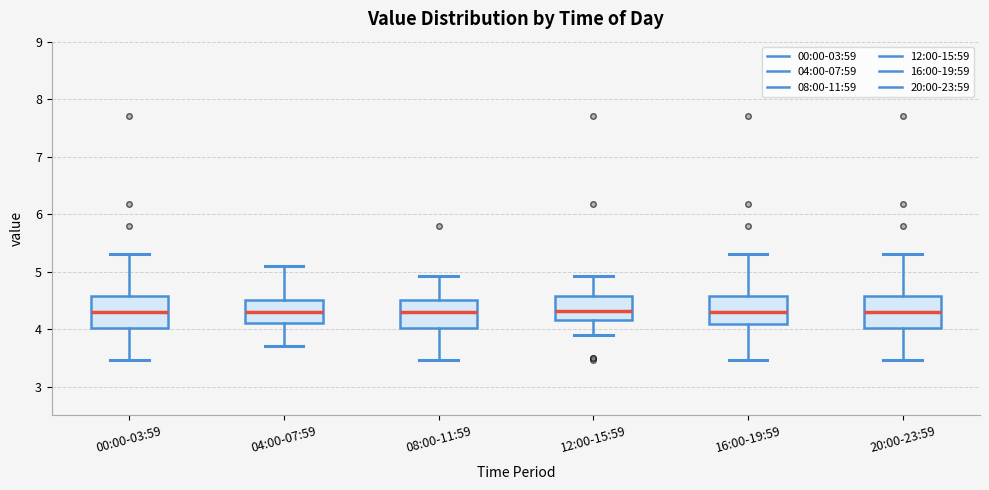

Reading left to right, transcribe this box plot: for each box, give where its median line is, the range the box spans, and where its two whiskers end, as read against the y-axis. The values are not printed on the chart, so give them approximately, as read against the axis.

00:00-03:59: median 4.3, box 4.0 to 4.6, whiskers 3.5 to 5.3
04:00-07:59: median 4.3, box 4.1 to 4.5, whiskers 3.7 to 5.1
08:00-11:59: median 4.3, box 4.0 to 4.5, whiskers 3.5 to 4.9
12:00-15:59: median 4.3, box 4.2 to 4.6, whiskers 3.9 to 4.9
16:00-19:59: median 4.3, box 4.1 to 4.6, whiskers 3.5 to 5.3
20:00-23:59: median 4.3, box 4.0 to 4.6, whiskers 3.5 to 5.3